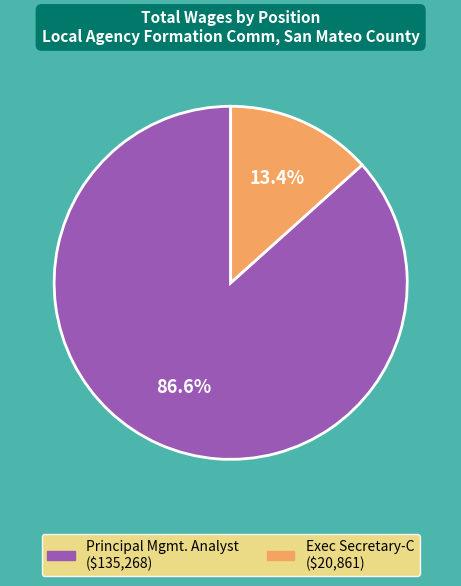

Is there any slice that represents more than half of the pie?

Yes